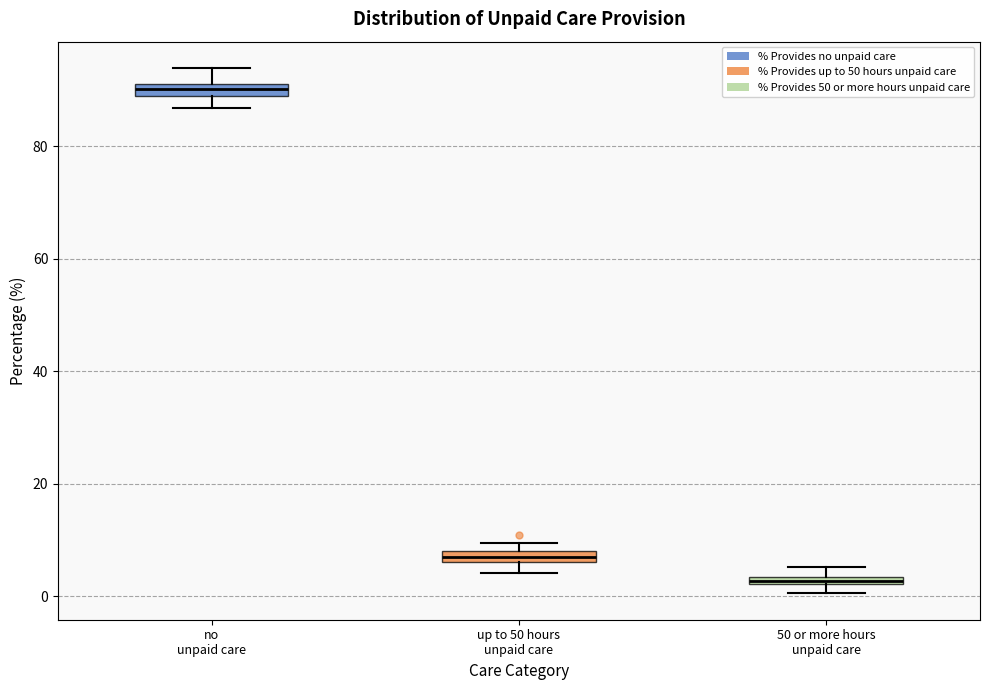

Where is the upper edge of the box for 50 or more hours unpaid care on the y-axis? The values are not printed on the chart, so give them approximately, as read against the axis.

4